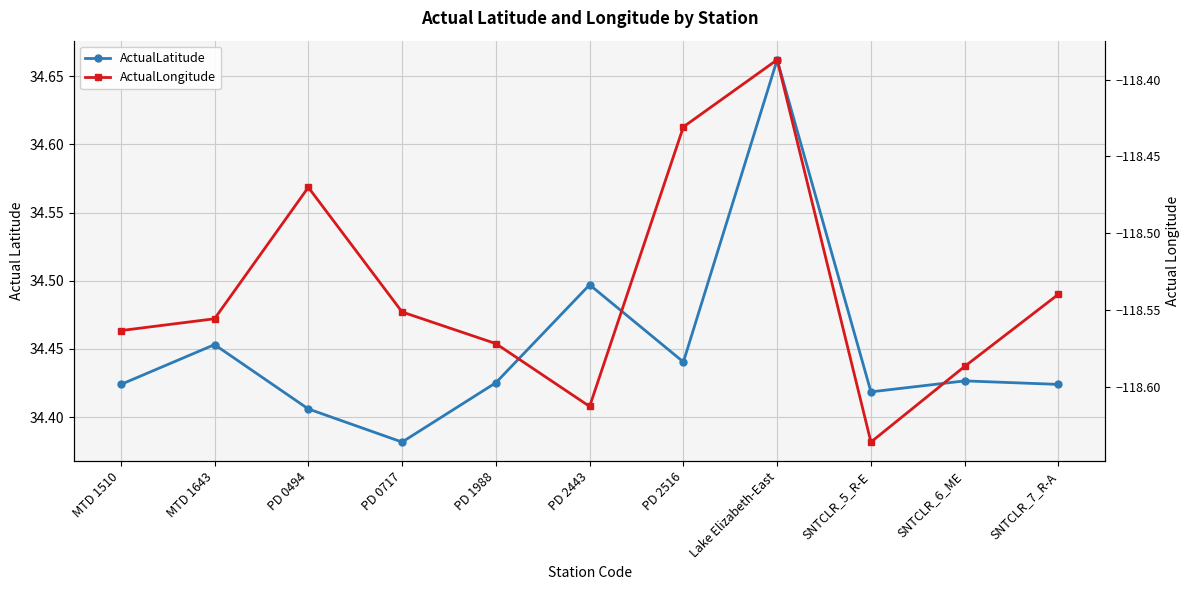

Where is the first local maximum for ActualLatitude?

MTD 1643